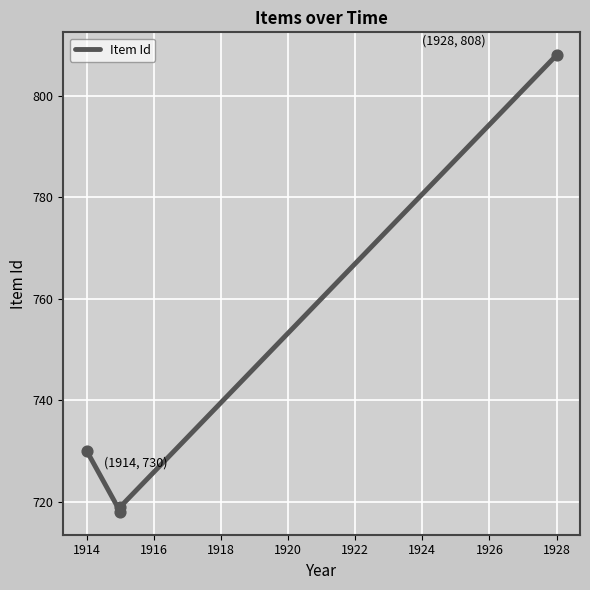

Approximately how many times larger is the value at 1914 compared to 1916?

1.0